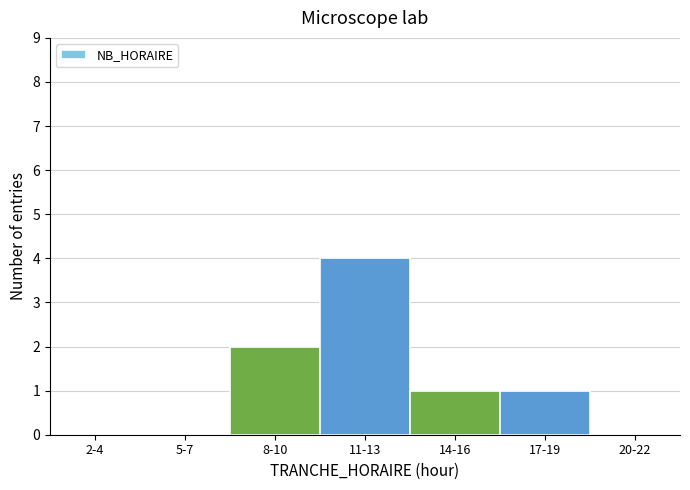

Reading right to left, extract all data points from this chart.

20-22=0	17-19=1	14-16=1	11-13=4	8-10=2	5-7=0	2-4=0